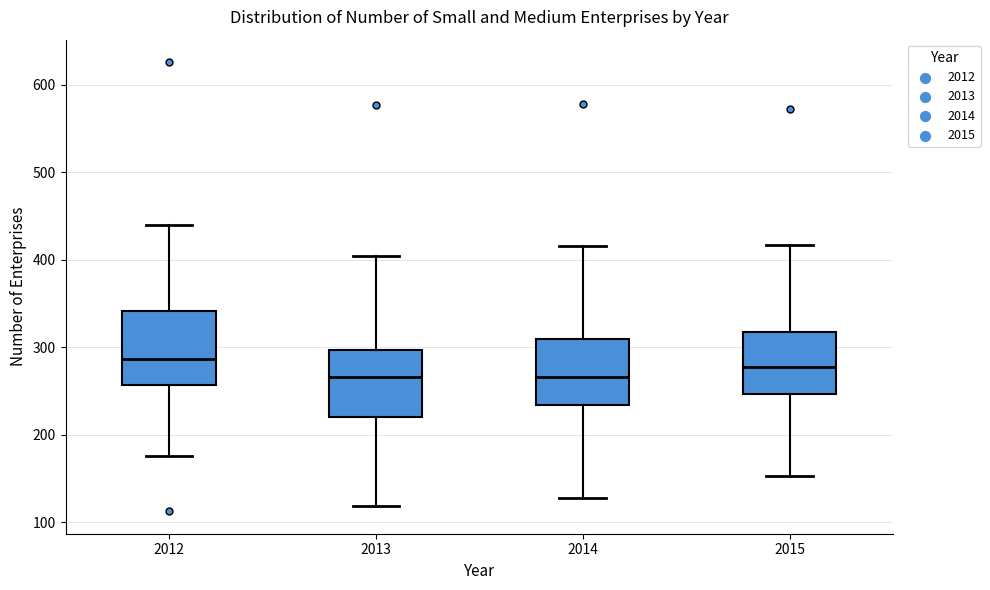

Reading left to right, transcribe this box plot: for each box, give where its median line is, the range the box spans, and where its two whiskers end, as read against the y-axis. The values are not printed on the chart, so give them approximately, as read against the axis.

2012: median 290, box 260 to 340, whiskers 180 to 440
2013: median 270, box 220 to 300, whiskers 120 to 400
2014: median 270, box 230 to 310, whiskers 130 to 420
2015: median 280, box 250 to 320, whiskers 150 to 420